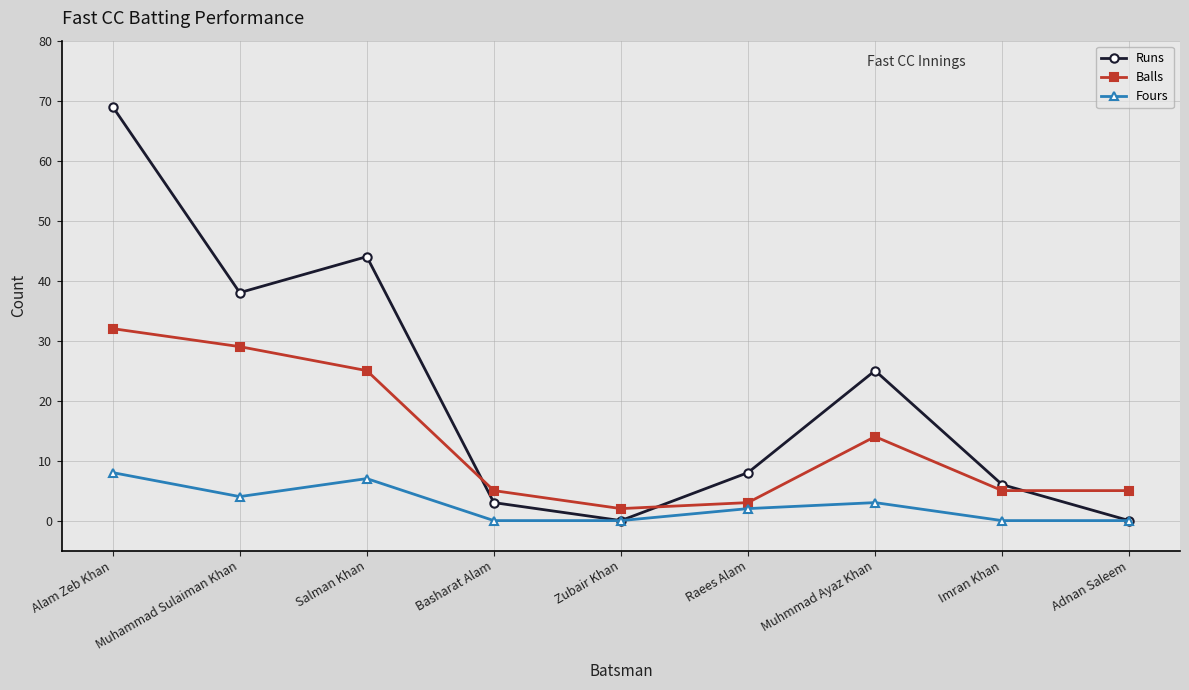

Reading left to right, what are all the values shown in this chart?

Runs: Alam Zeb Khan=69	Muhammad Sulaiman Khan=38	Salman Khan=44	Basharat Alam=3	Zubair Khan=0	Raees Alam=8	Muhmmad Ayaz Khan=25	Imran Khan=6	Adnan Saleem=0
Balls: Alam Zeb Khan=32	Muhammad Sulaiman Khan=29	Salman Khan=25	Basharat Alam=5	Zubair Khan=2	Raees Alam=3	Muhmmad Ayaz Khan=14	Imran Khan=5	Adnan Saleem=5
Fours: Alam Zeb Khan=8	Muhammad Sulaiman Khan=4	Salman Khan=7	Basharat Alam=0	Zubair Khan=0	Raees Alam=2	Muhmmad Ayaz Khan=3	Imran Khan=0	Adnan Saleem=0